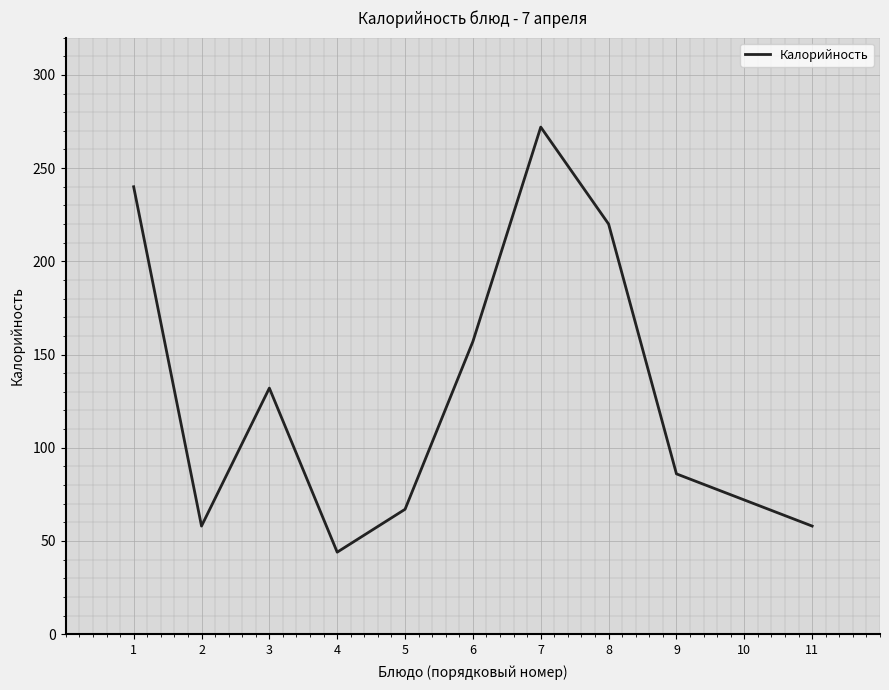

What is the minimum value shown in the chart?

44